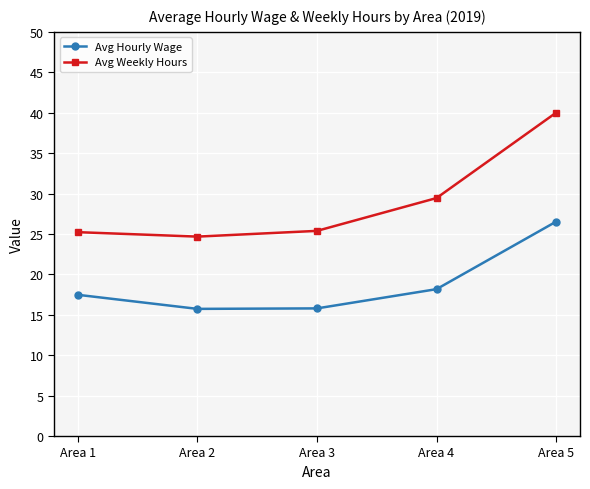

Which series has the widest spread of values?

Avg Weekly Hours